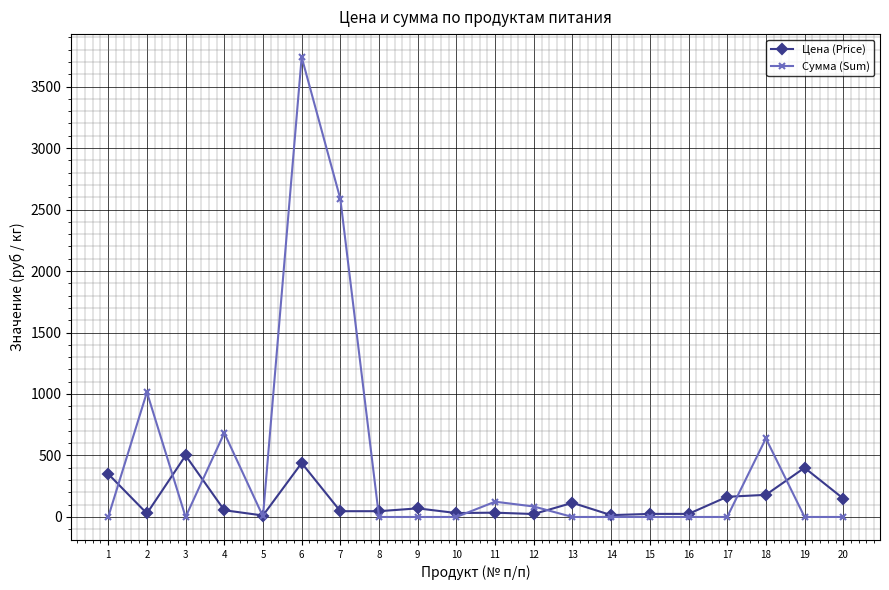

What is the total value across all series at 10?

32.0